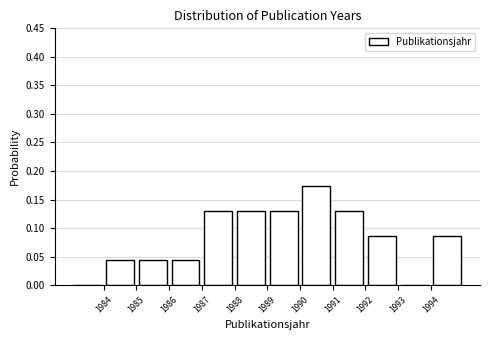

What is the height of the bar covering 1990 to 1991 on the x-axis? The values are not printed on the chart, so give them approximately, as read against the axis.

0.175